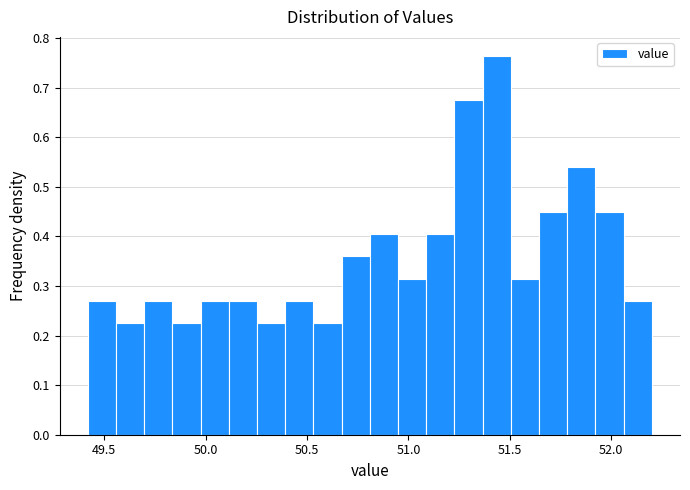

Around what value on the x-axis is the tallest bar? Give the approximate position of its centre, as read against the axis.

51.45